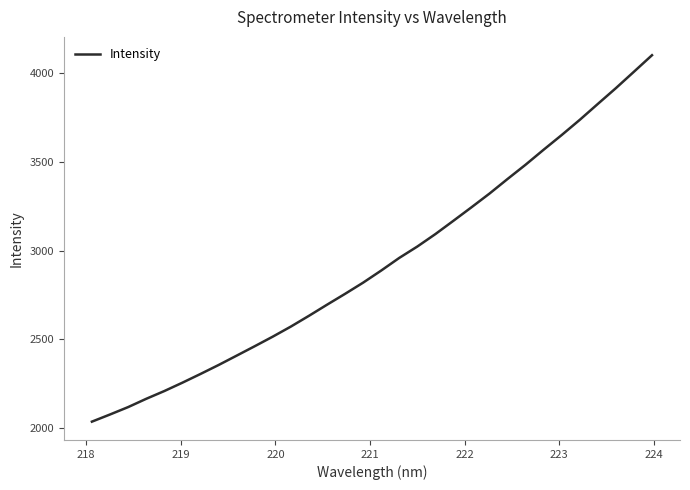

What is the difference between the maximum and minimum values?

2061.0